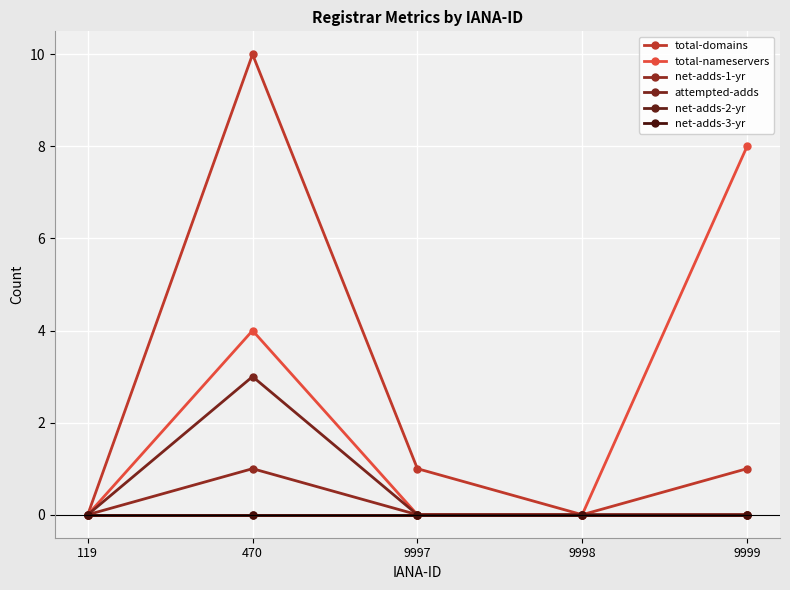

True or false: total-nameservers and net-adds-2-yr cross at least once.

False